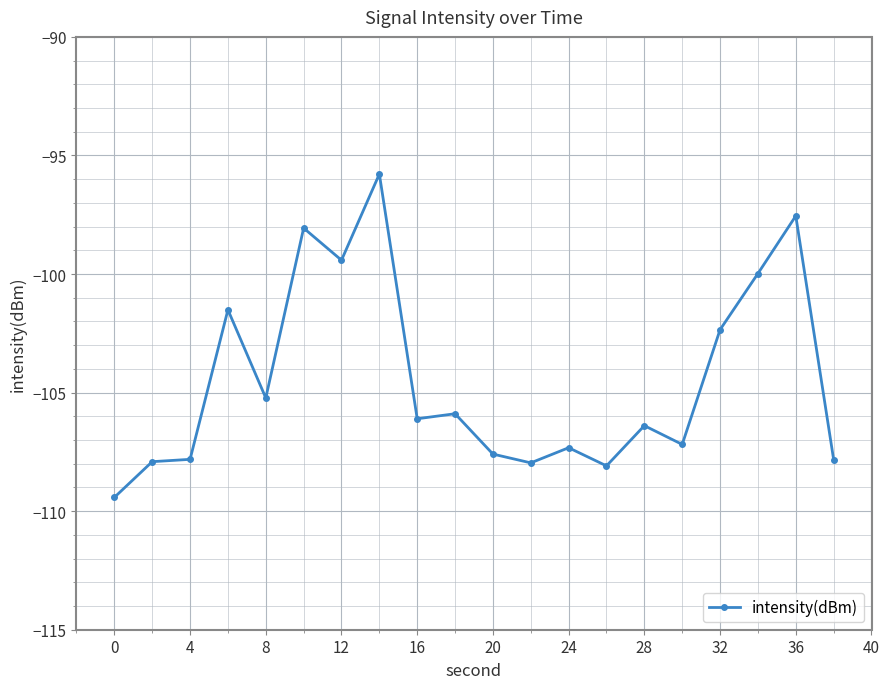

What is the greatest value displayed?

-95.8